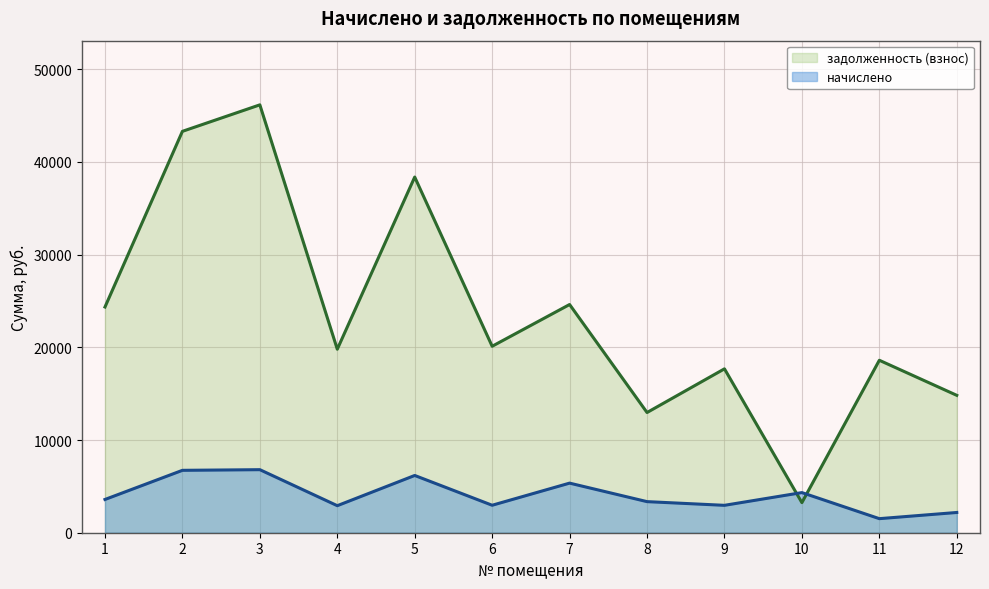

What is the minimum value shown in the chart?

1517.6